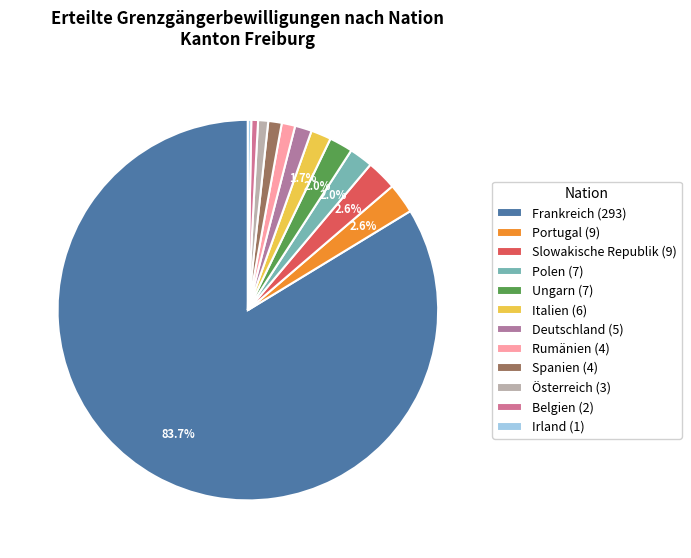

Which slice is the largest?

Frankreich